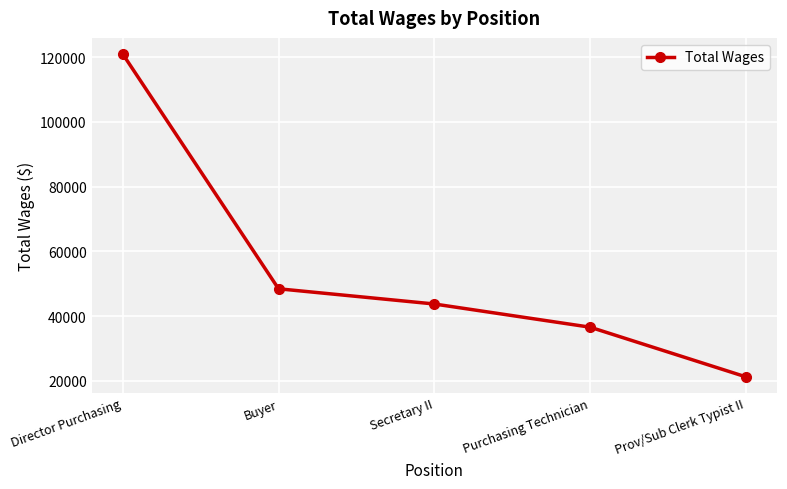

What is the value of the 2nd point from the left?

48428